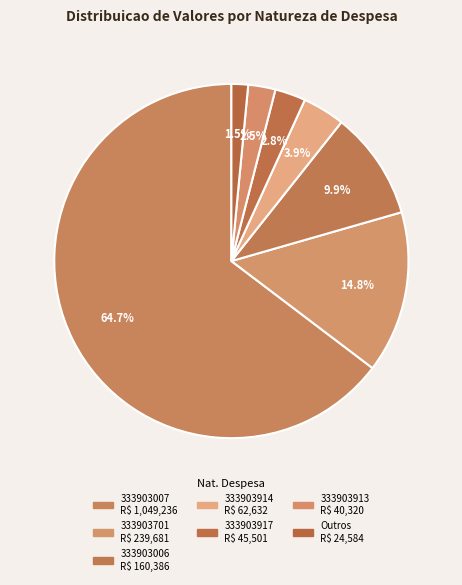

How many segments does this pie chart have?

7